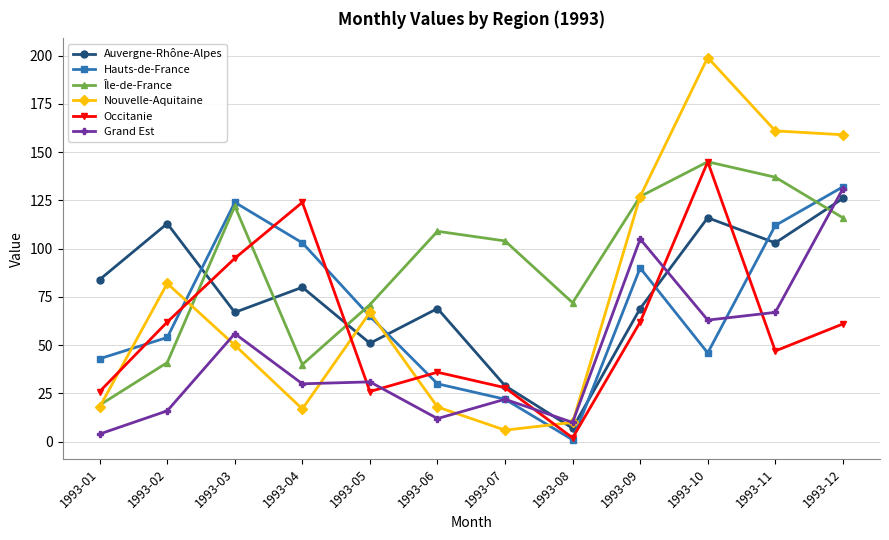

At which category does Hauts-de-France reach its first local valley?

1993-08